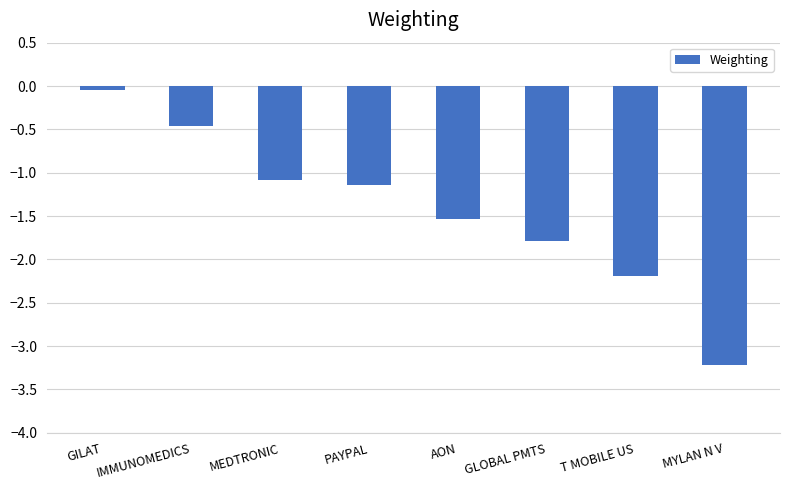

Which label corresponds to the largest value in the chart?

GILAT